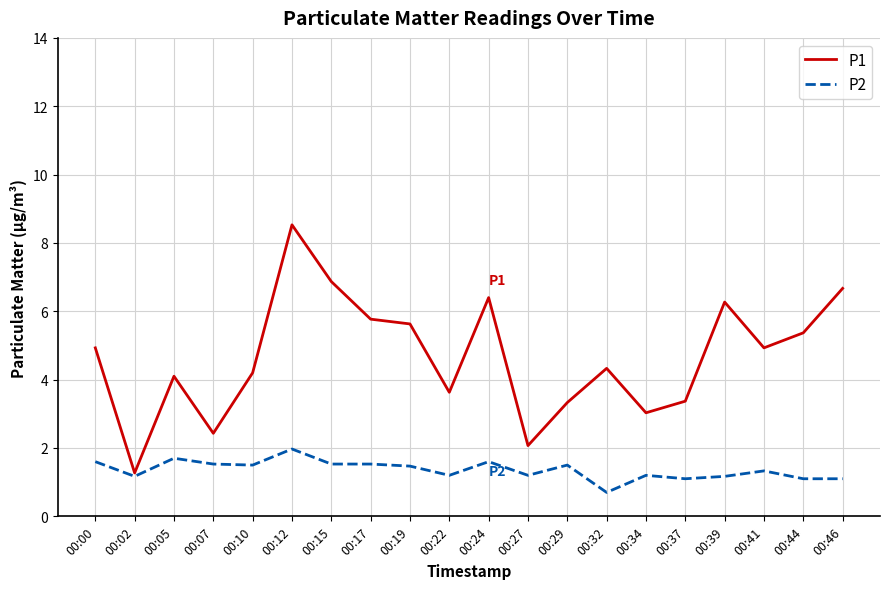

Is the value of P2 at 00:17 greater than the value of P1 at 00:29?

No